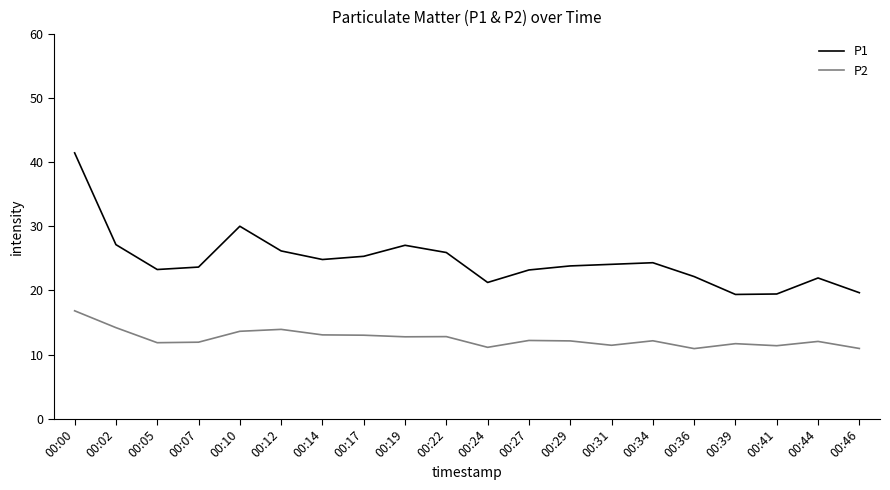

What is the spread (max minus min) of values at 00:05?

11.4